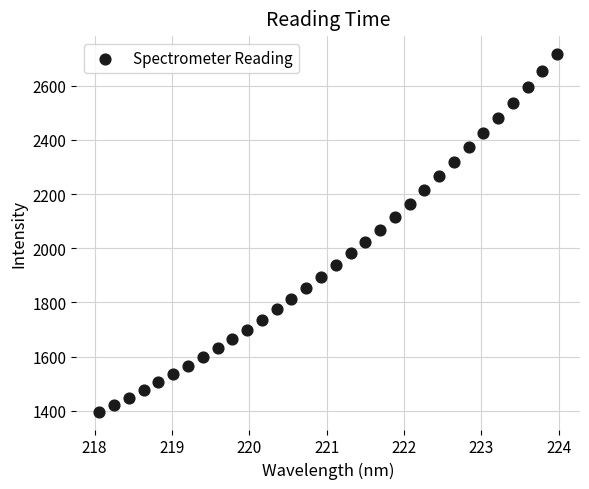

What is the range of X values (max minus min)?

5.9